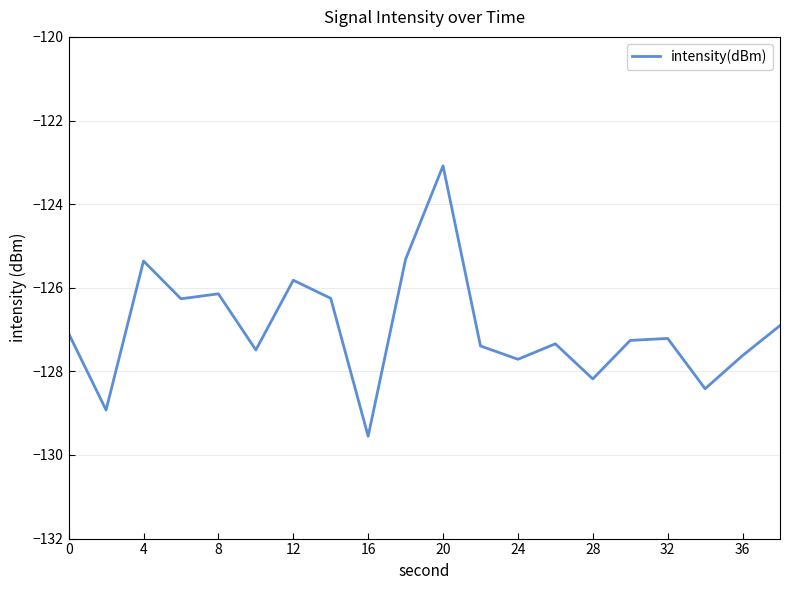

What is the difference between the maximum and minimum values?

6.5